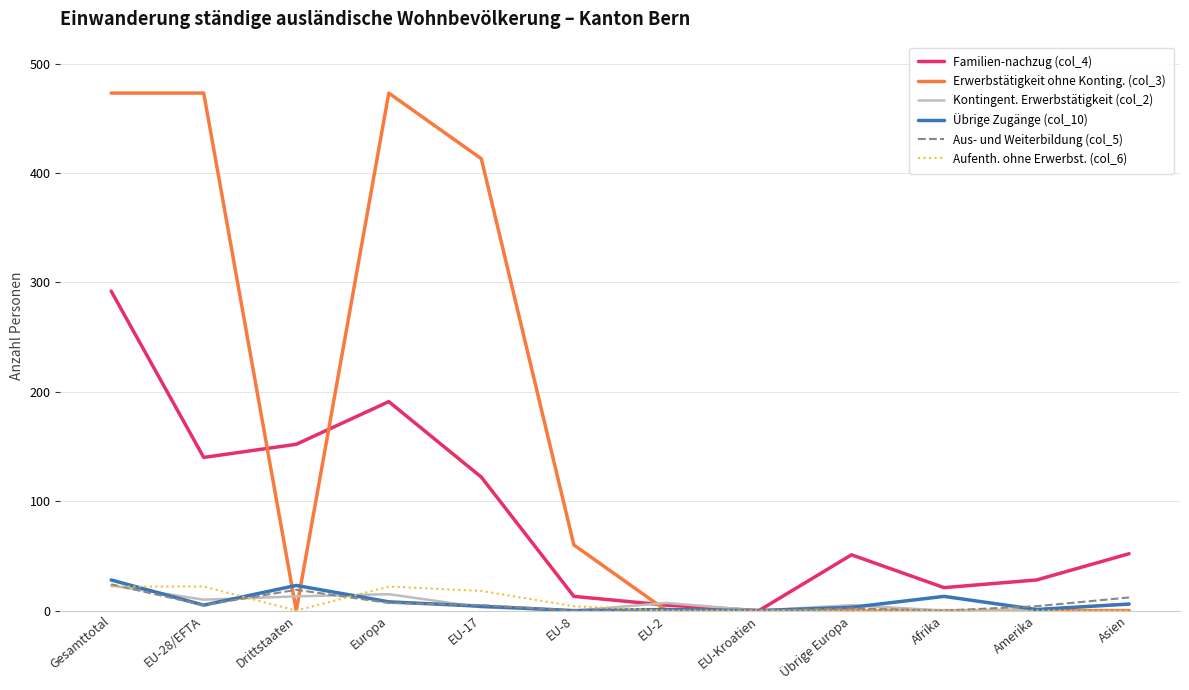

At which category is the sum across all series the highest?

Gesamttotal